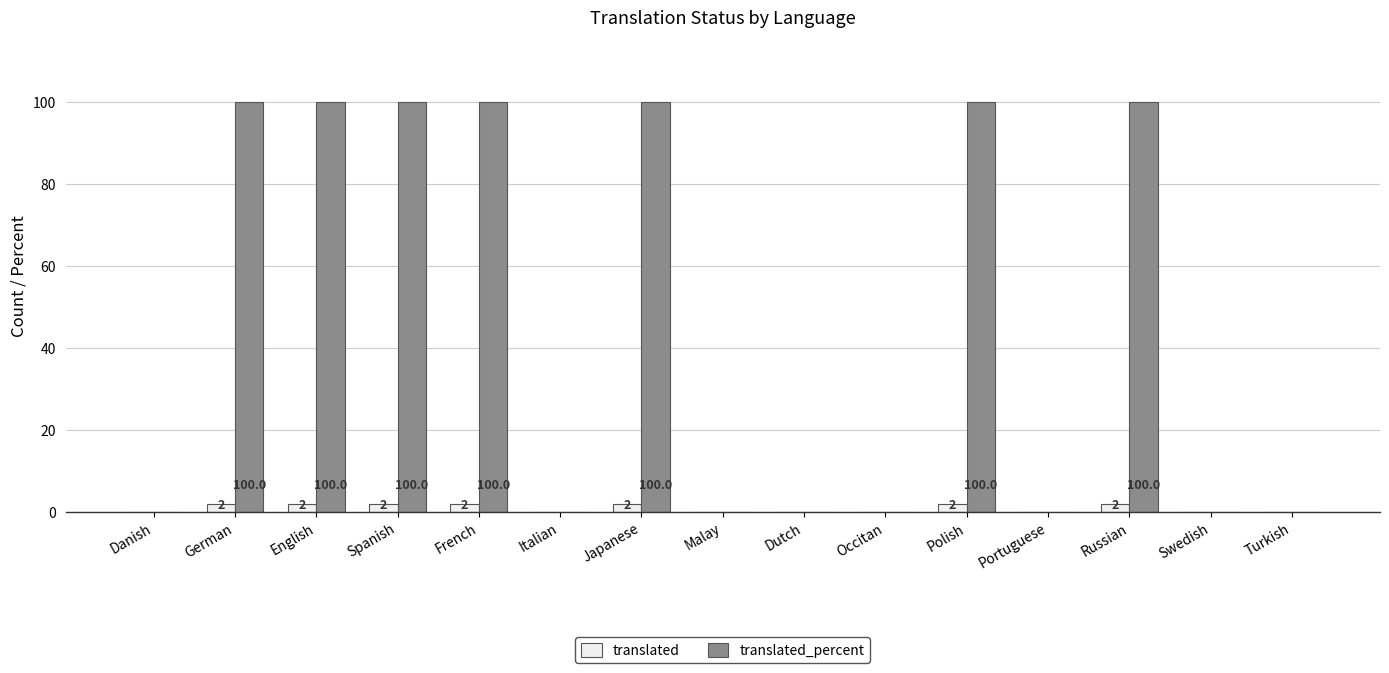

What is the sum of all translated values?

14